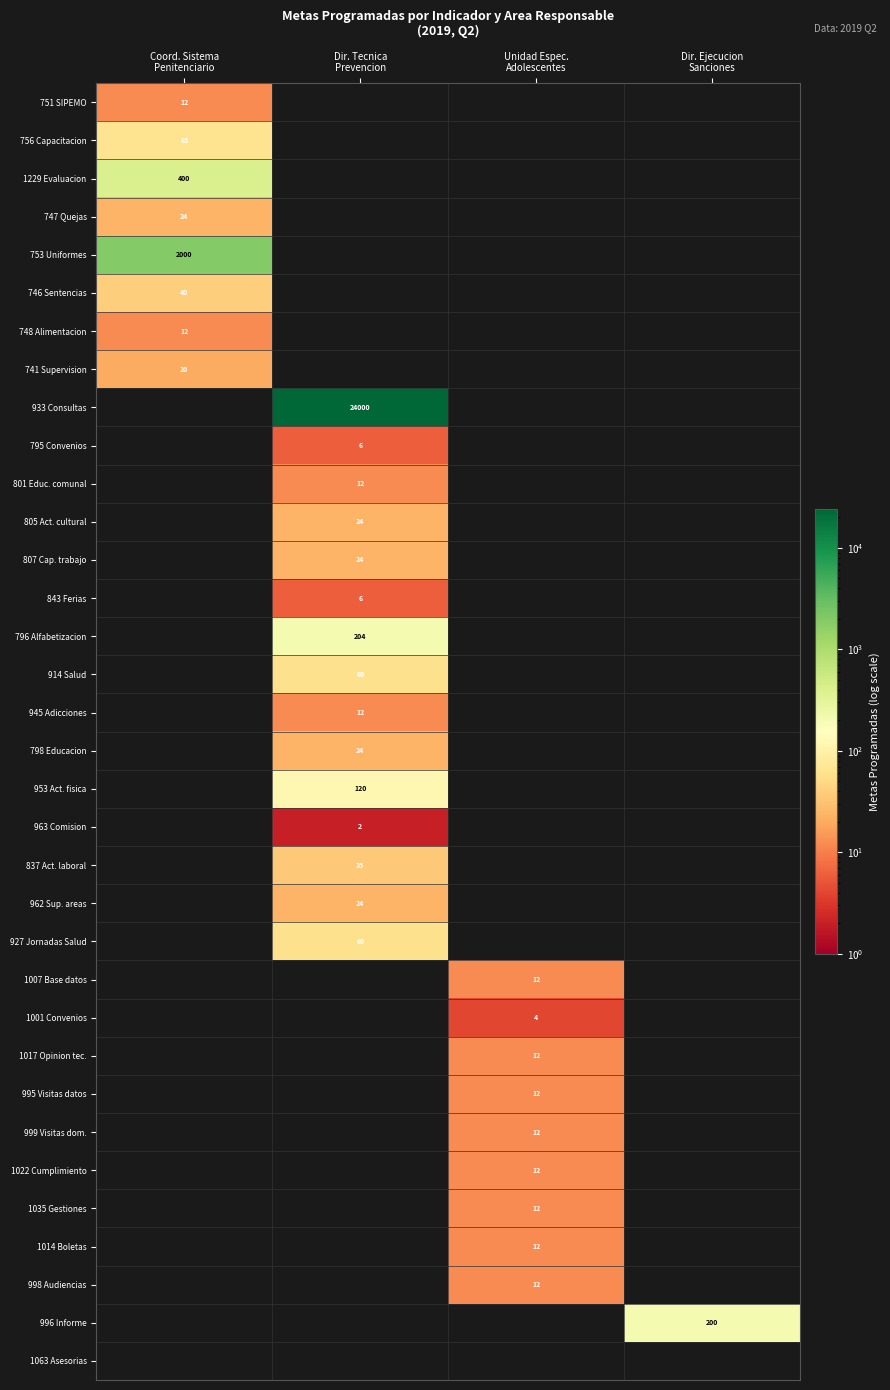

How many values in 843 Ferias are above zero?

1